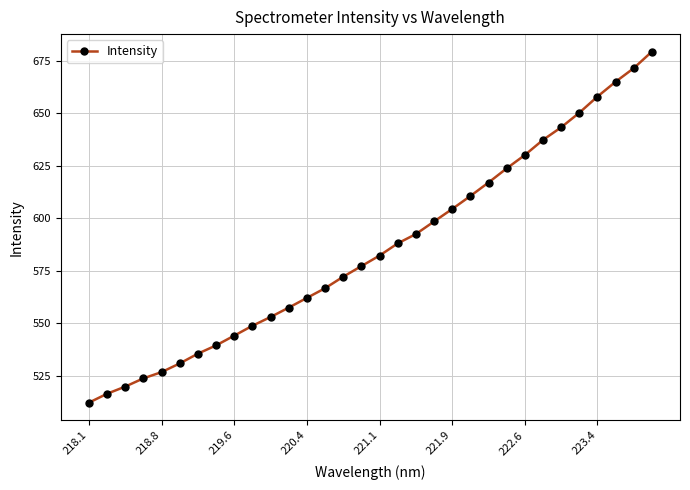

What is the difference between the second highest and minimum values?

159.2